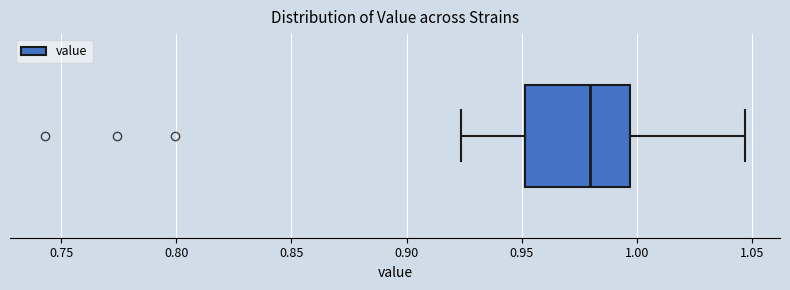

Transcribe this box plot: give where the median line is, the range the box spans, and where the two whiskers end, as read against the x-axis. The values are not printed on the chart, so give them approximately, as read against the axis.

median 0.980, box 0.950 to 0.995, whiskers 0.925 to 1.045